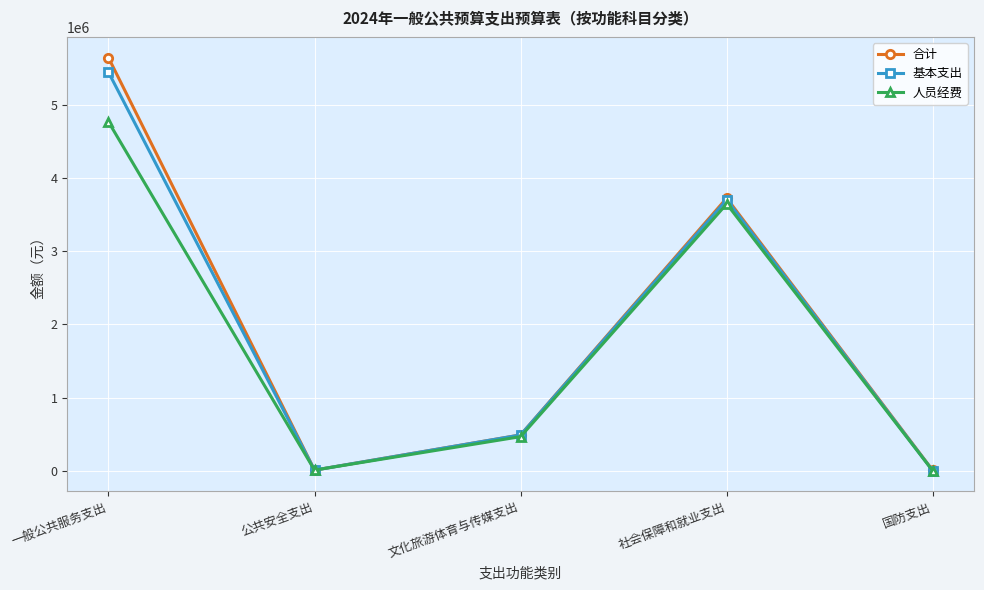

Is this an area chart (filled region under the line)?

No